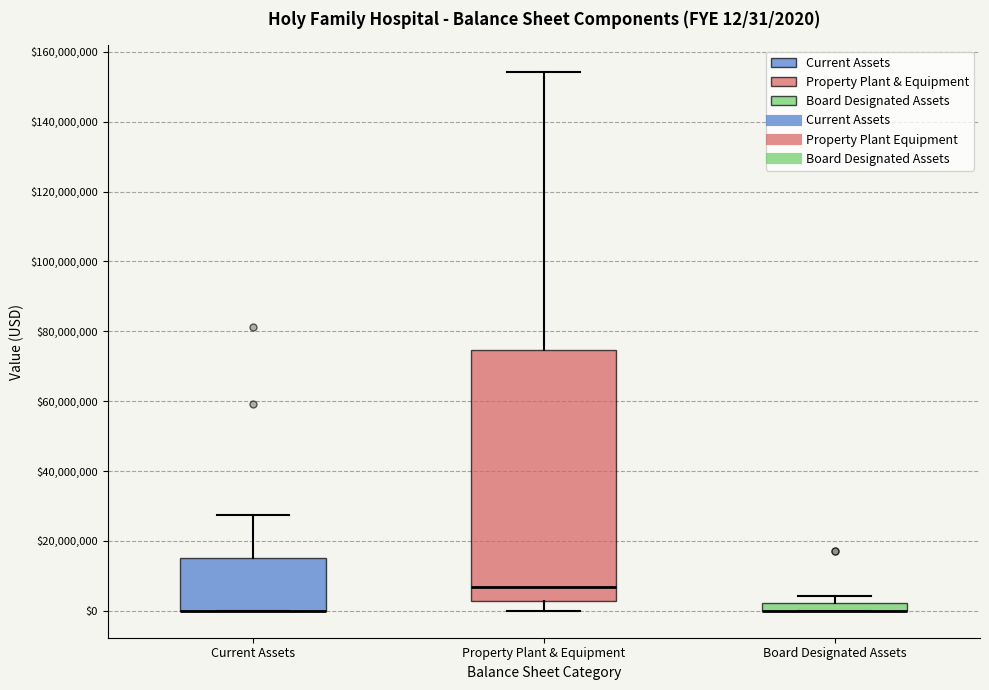

Comparing the boxes themselves (not the whiskers), which one is the tallest?

Property Plant & Equipment